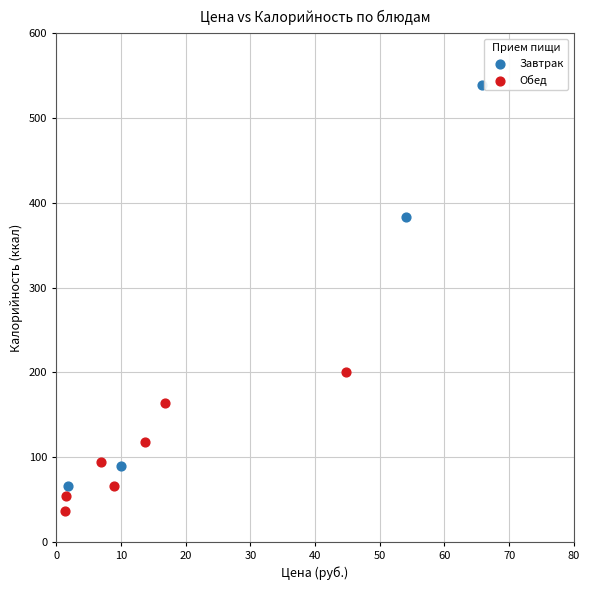

Which series has the widest spread of Y values?

Завтрак